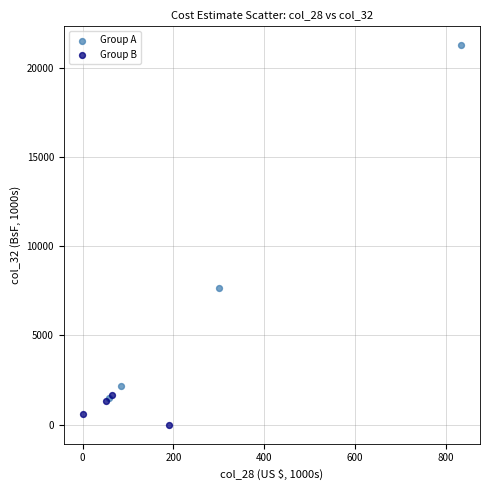

Which series has the widest spread of Y values?

Group A